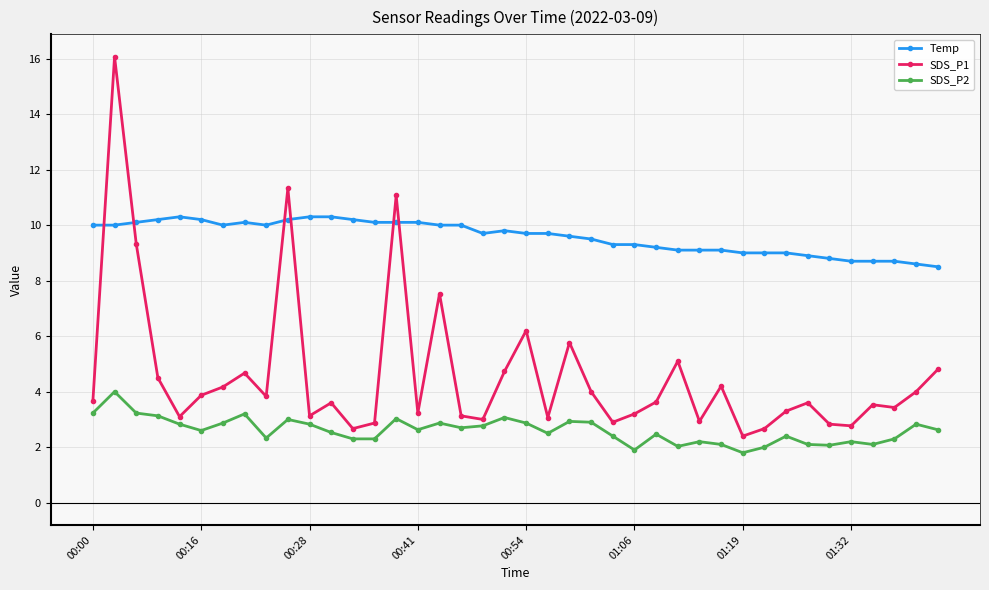

Which series has the largest total across all categories?

Temp